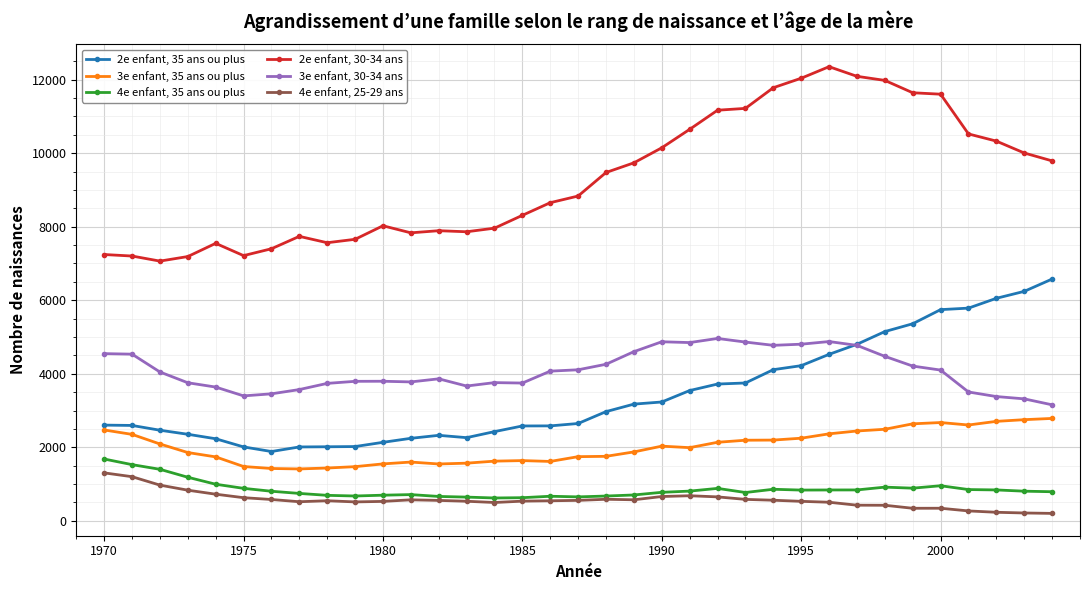

At how many categories does at least one series exceed 10987?

9